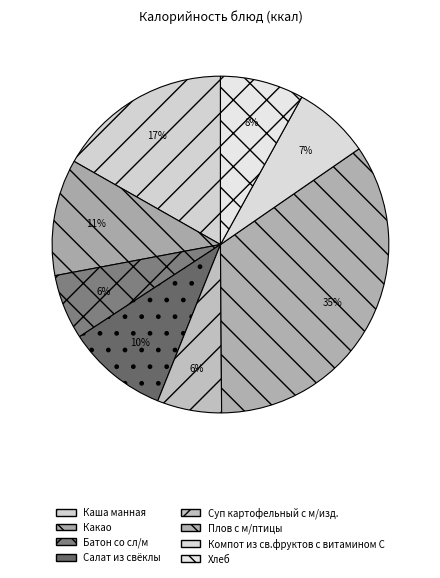

To the nearest percent, what portion does Какао represent?

11%